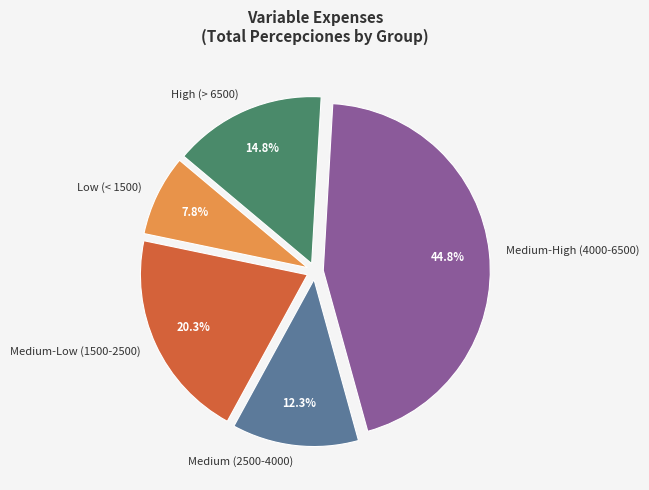

Count the number of slices in the pie.

5